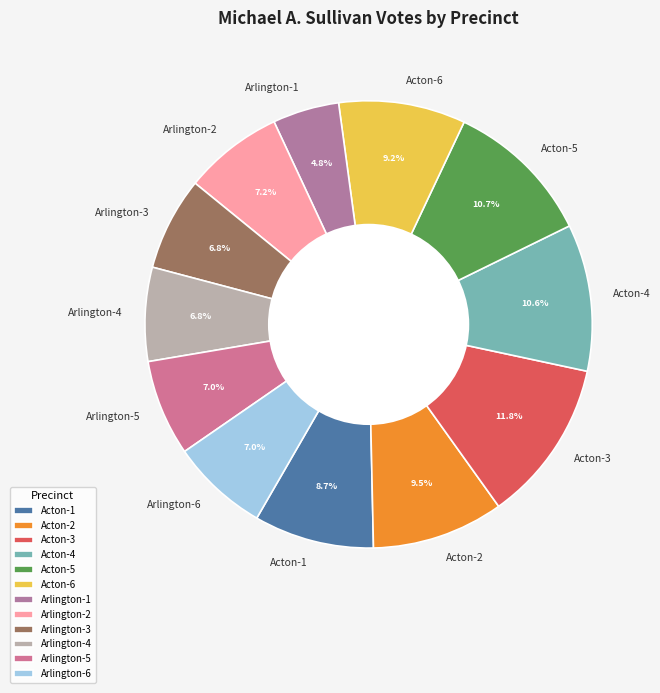

What percentage is the Arlington-4 slice, to the nearest percent?

7%